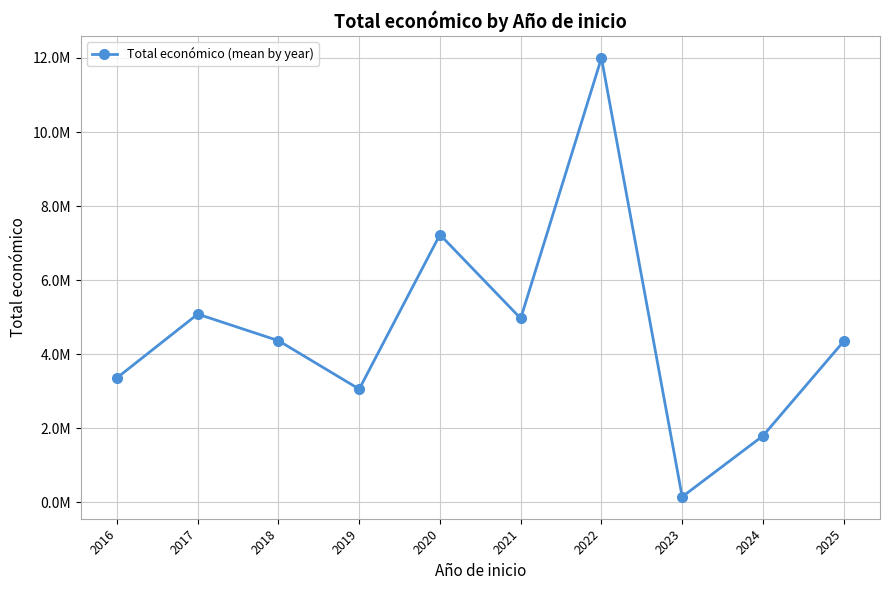

Is this an area chart (filled region under the line)?

No